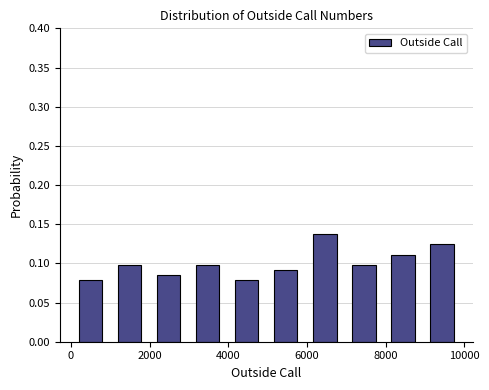

Reading left to right, transcribe this chart: for each bar, give the range it covers on the x-axis and its height. Neither the bar edges nor the heights are printed on the chart, so give them approximately, as read against the axes.

0 to 1000: 0.080
1000 to 2000: 0.100
2000 to 3000: 0.085
3000 to 4000: 0.100
4000 to 5000: 0.080
5000 to 6000: 0.090
6000 to 7000: 0.135
7000 to 8000: 0.100
8000 to 9000: 0.110
9000 to 10000: 0.125